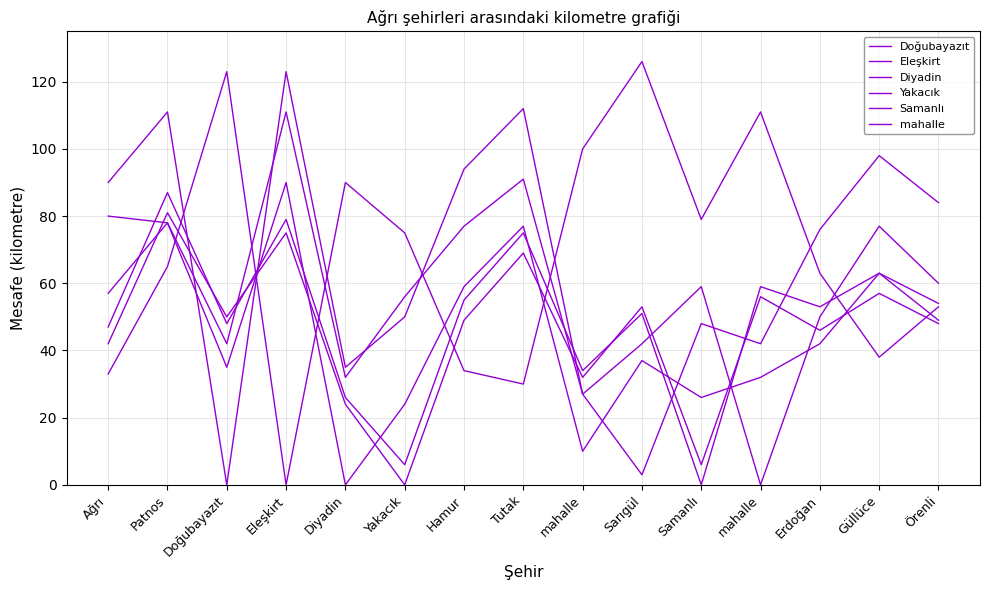

True or false: Eleşkirt and Diyadin intersect in this chart.

True